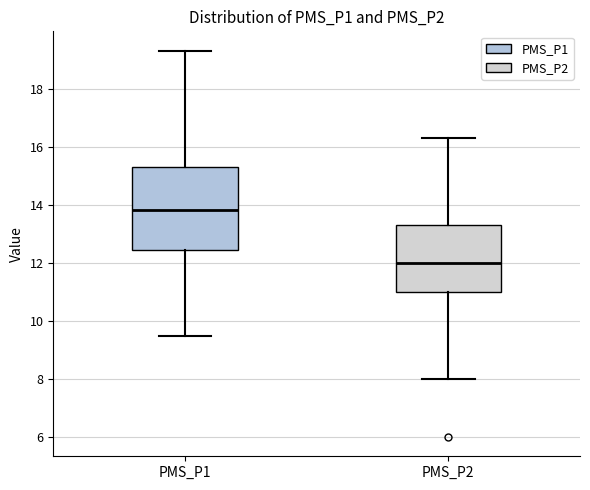

Reading left to right, read every box against the y-axis: the position of its median line, the range the box covers, and the ends of its whiskers. The values are not printed on the chart, so give them approximately, as read against the axis.

PMS_P1: median 13.8, box 12.4 to 15.4, whiskers 9.6 to 19.4
PMS_P2: median 12.0, box 11.0 to 13.4, whiskers 8.0 to 16.4